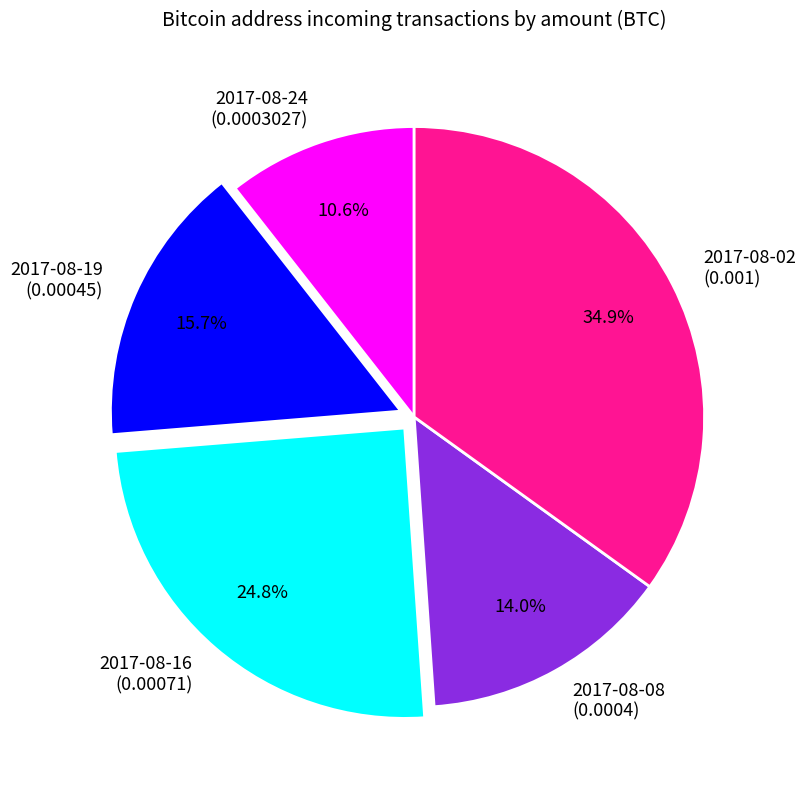

Does 2017-08-24 (0.0003027) account for over 50% of the chart?

No